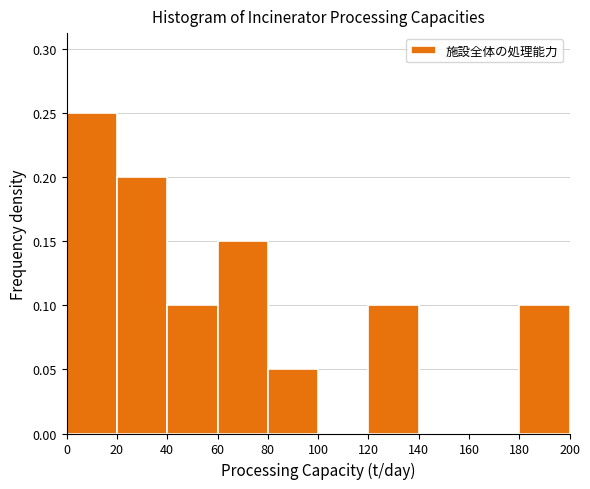

Which range on the x-axis has the tallest bar?

0 to 20